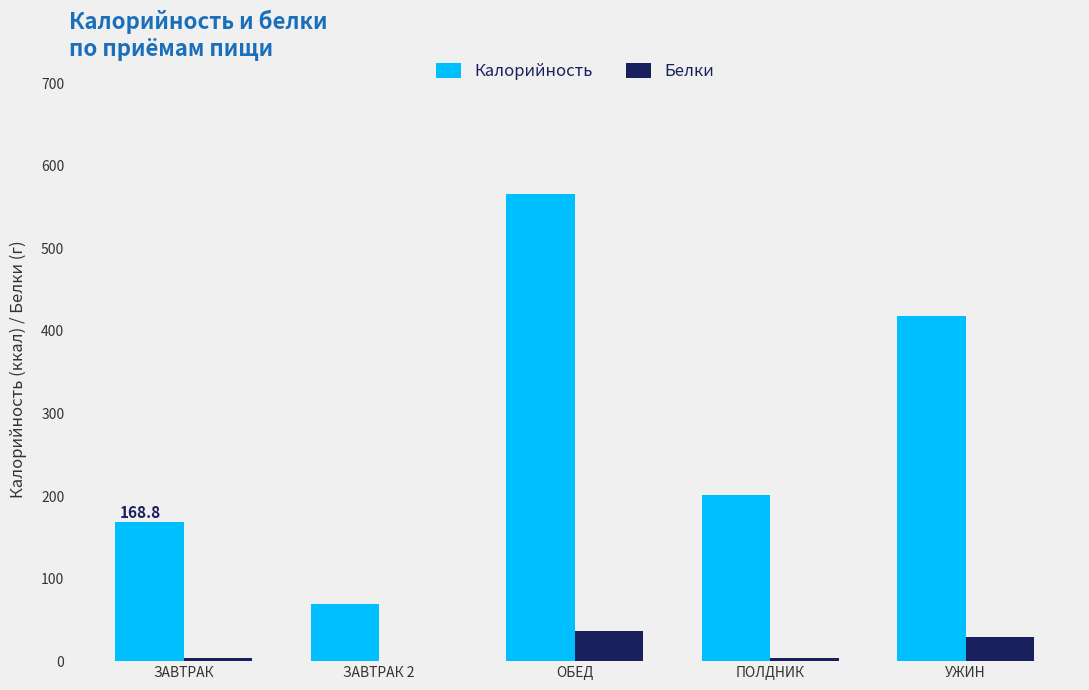

What is the sum of all Калорийность values?

1423.9